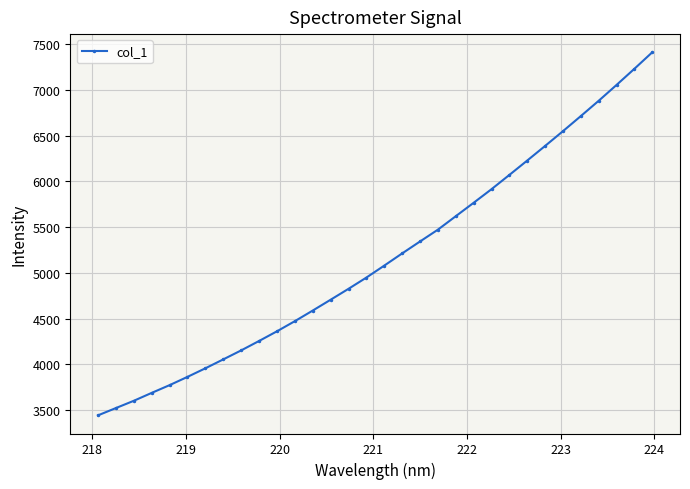

How many distinct data groups are displayed?

1